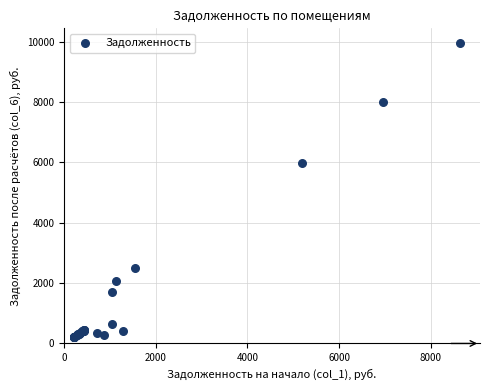

What Y value in the scatter plot is closest to 5077?

5976.2